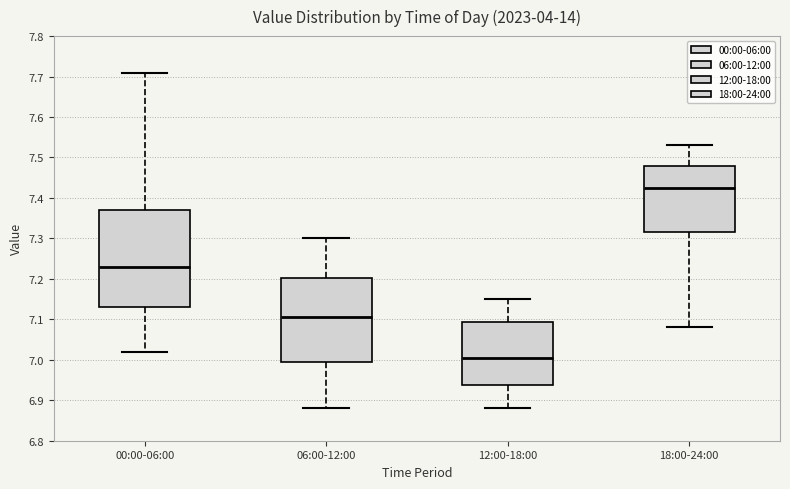

Which box has the lowest median line?

12:00-18:00